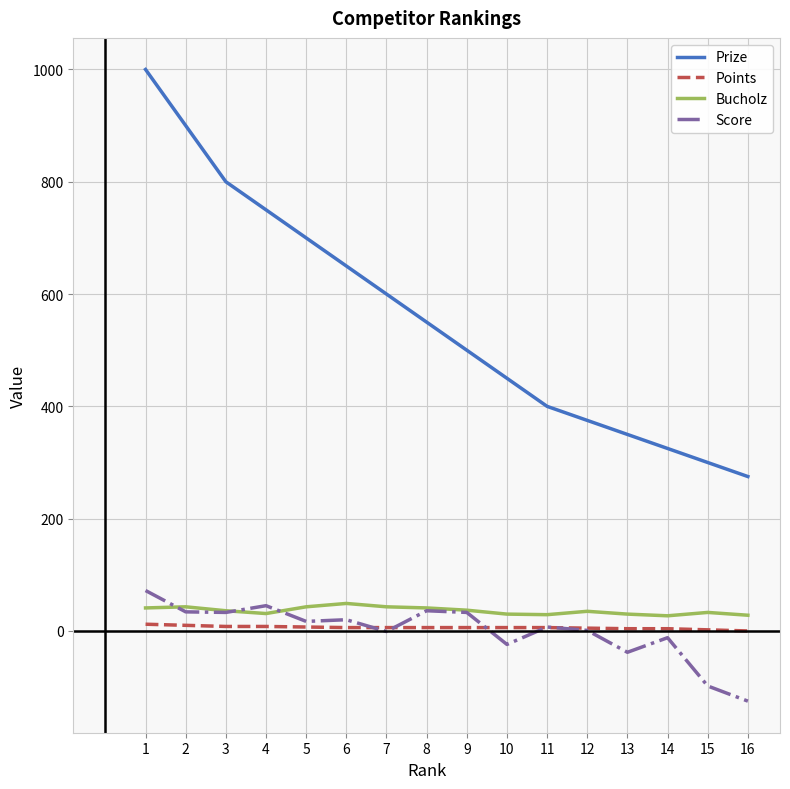

Is the value of Prize at 5 greater than the value of Points at 13?

Yes